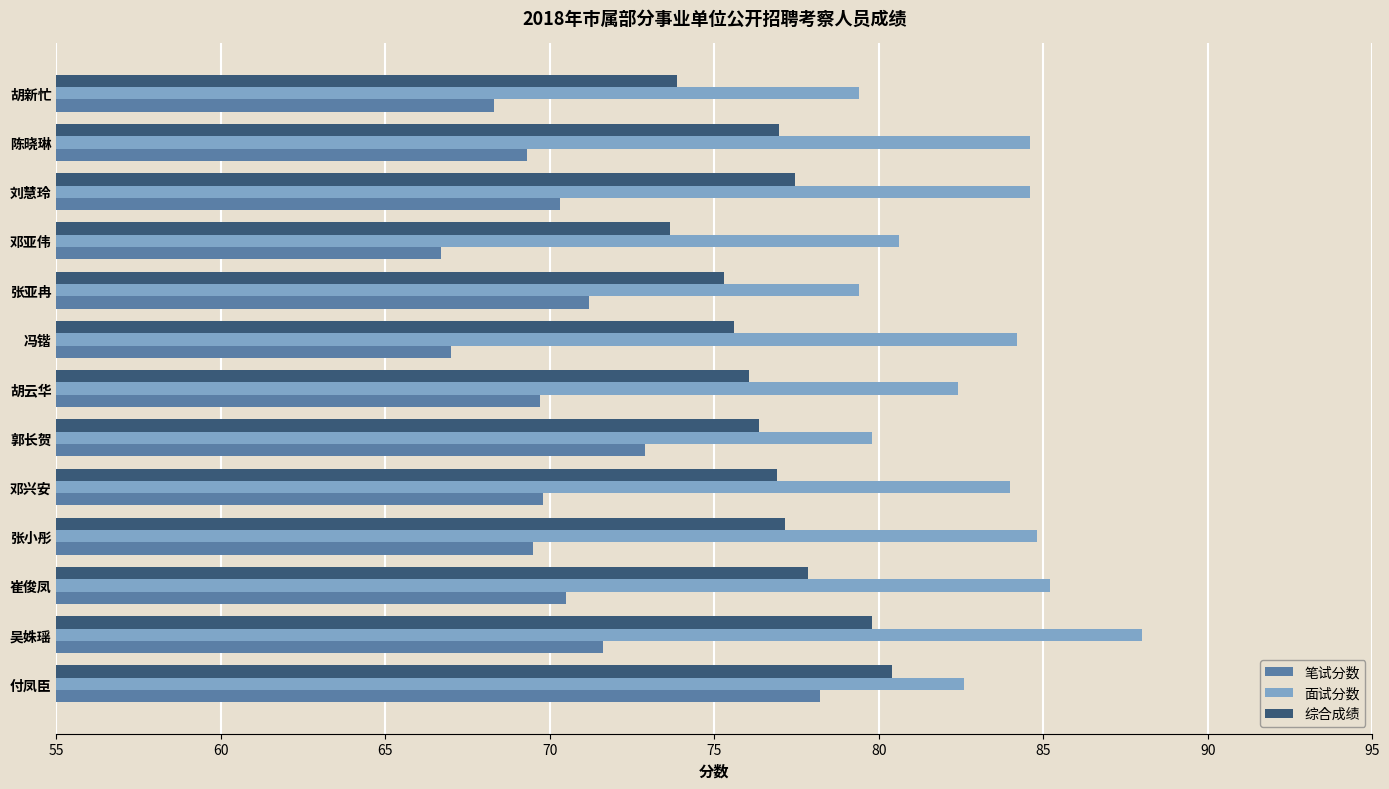

Which label corresponds to the largest value in the chart?

吴姝瑶